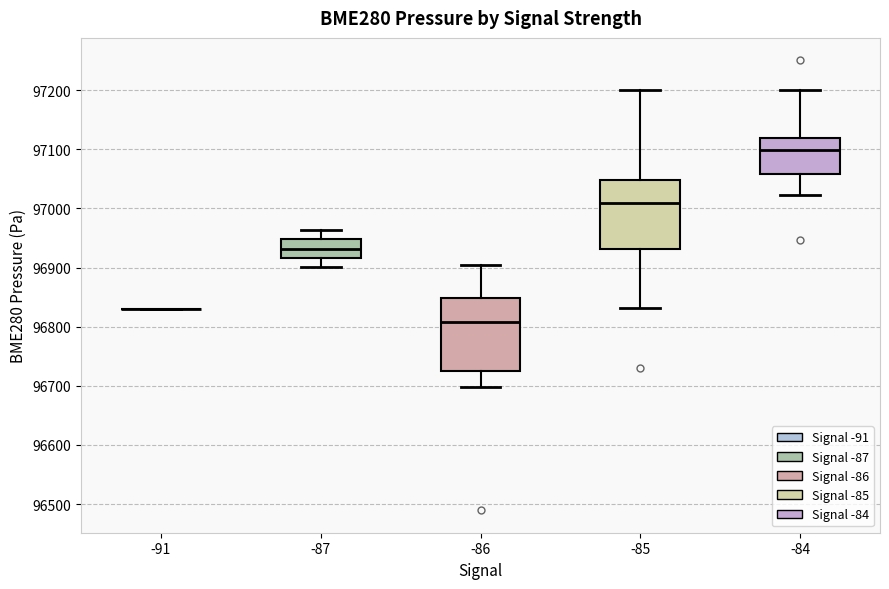

Where does the lower whisker of the box at x = -87 end on the y-axis? The values are not printed on the chart, so give them approximately, as read against the axis.

96900